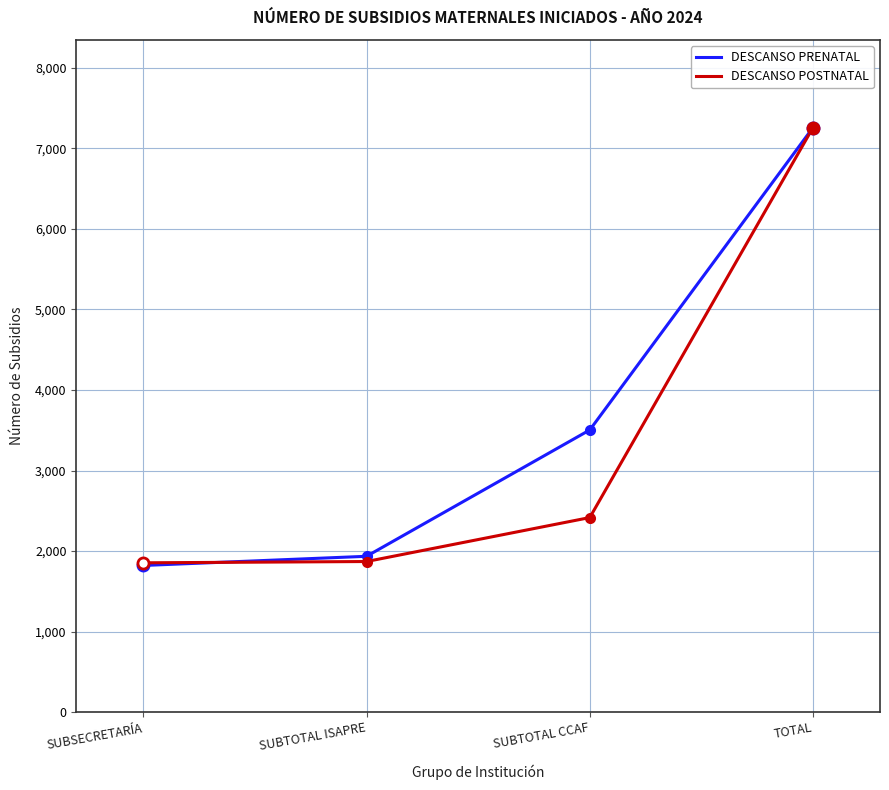

The value of DESCANSO POSTNATAL at SUBSECRETARÍA is 1854. True or false?

True